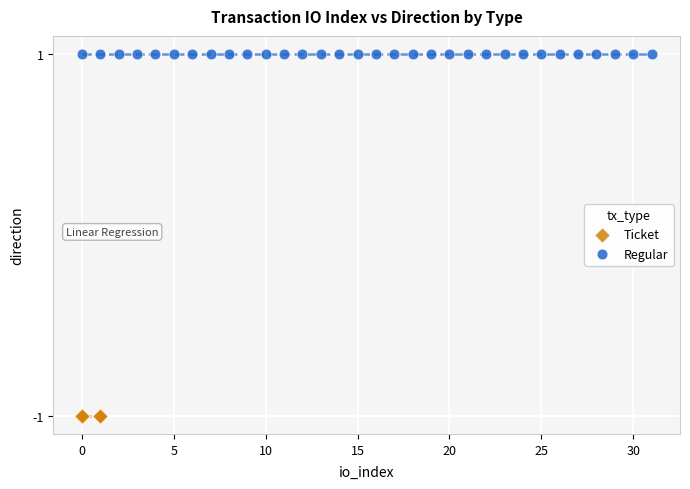

What are all the series names shown in the legend?

Ticket, Regular